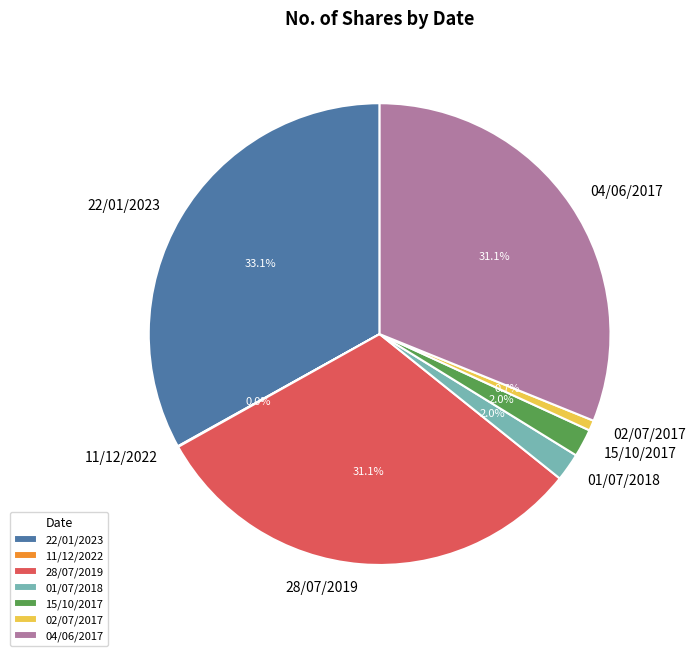

Does any single category account for the majority?

No